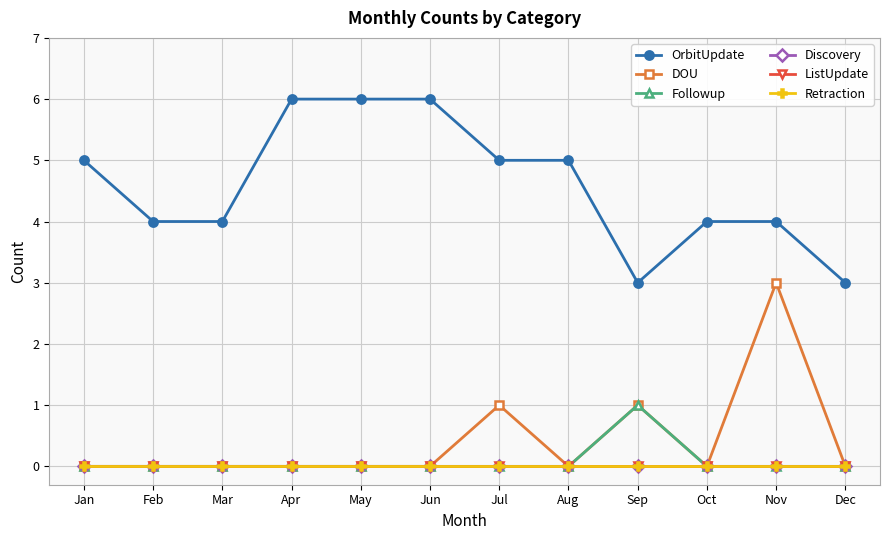

True or false: DOU and Discovery cross at least once.

False